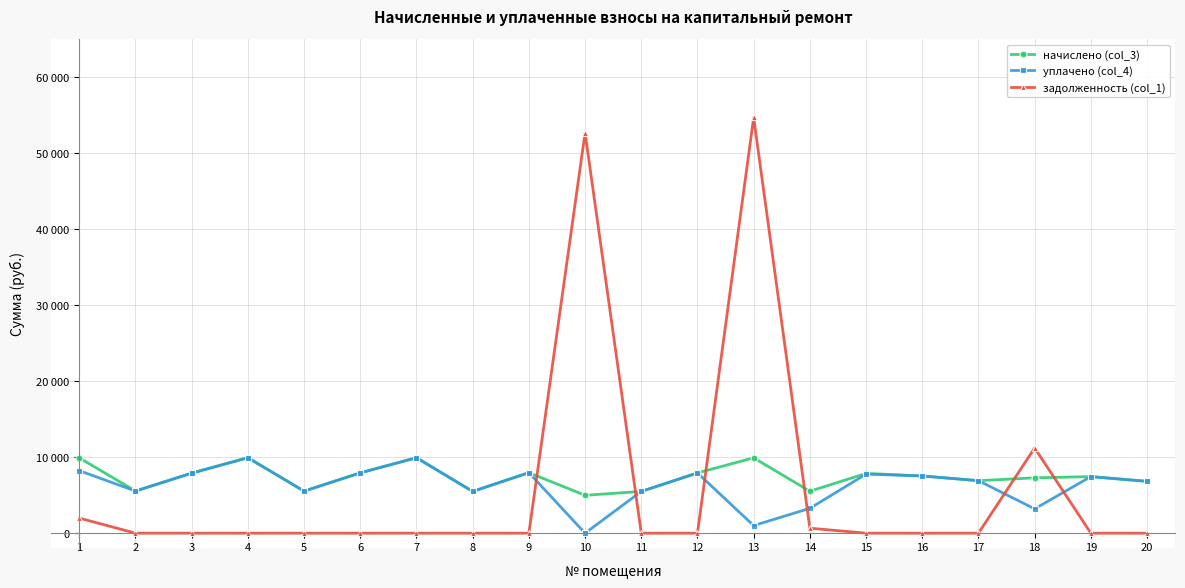

At which label does начислено (col_3) first exceed 7526?

1